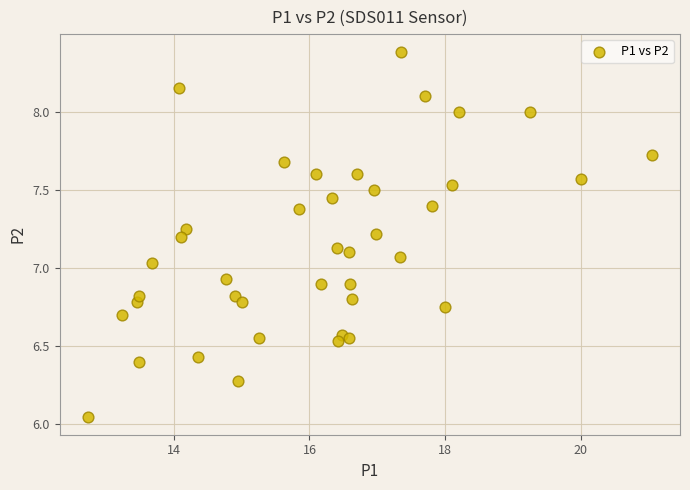

What is the range of X values (max minus min)?

8.3